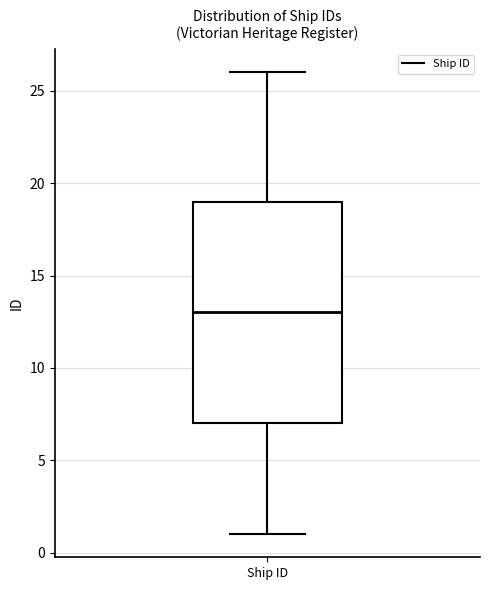

Where does the median line of the box for Ship ID sit on the y-axis? The values are not printed on the chart, so give them approximately, as read against the axis.

13